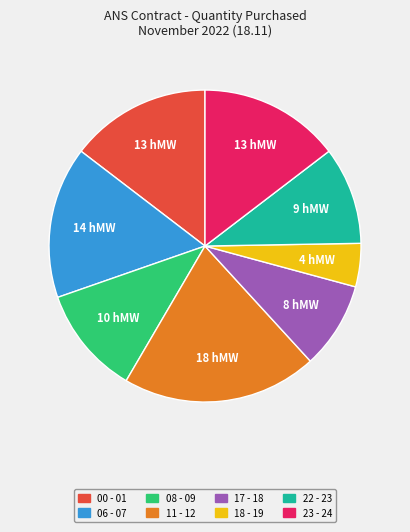

Does 11 - 12 account for over 50% of the chart?

No